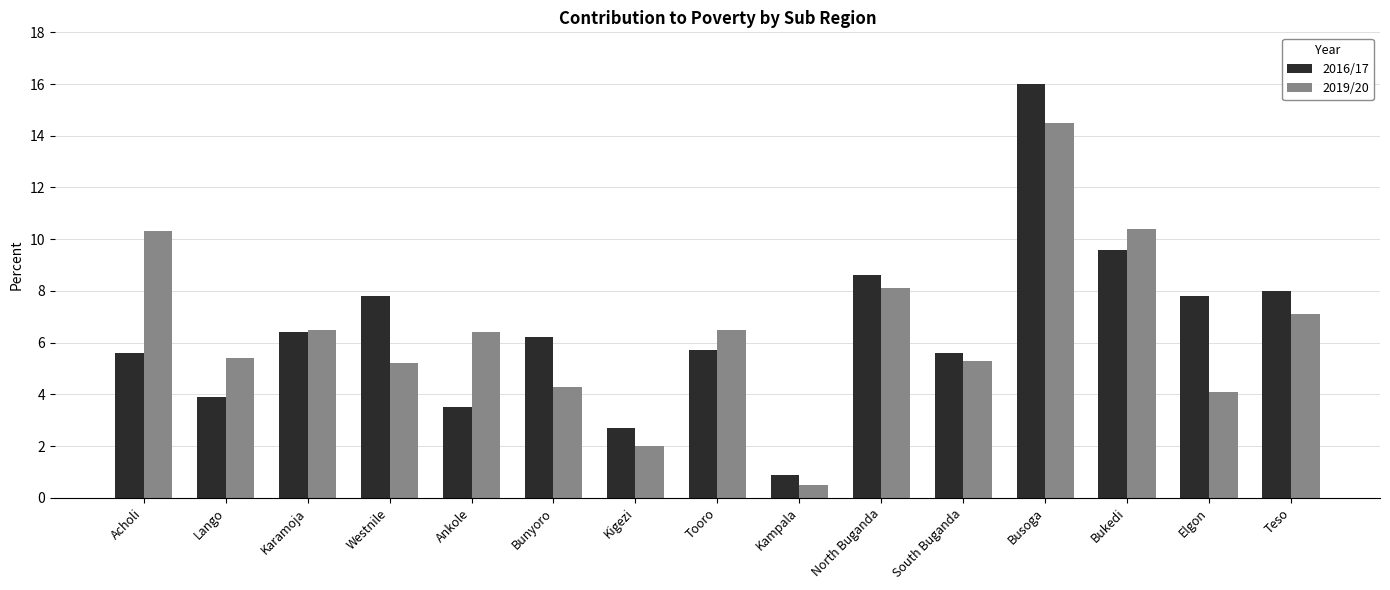

Which category has the highest value across all series?

Busoga